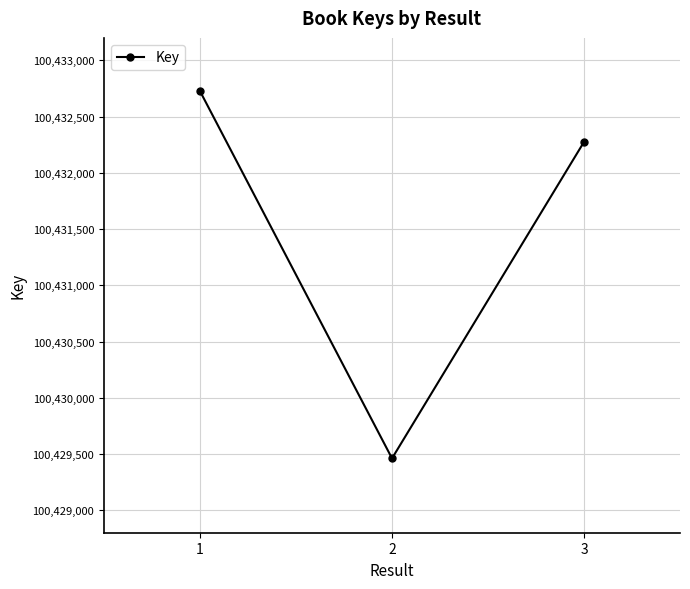

List the labels in order of value, largest first.

1, 3, 2